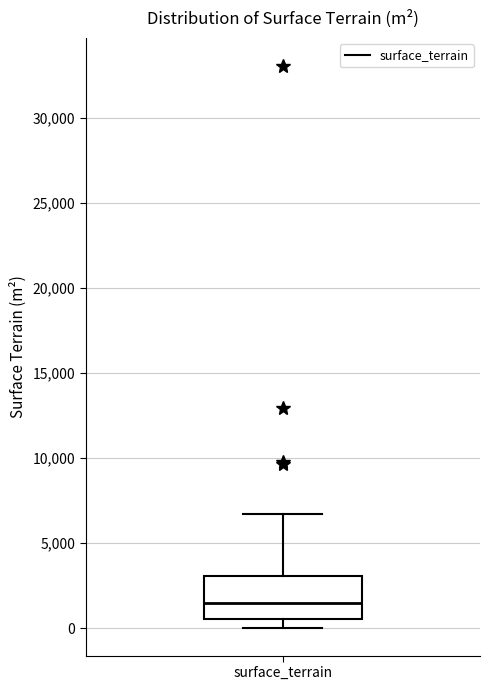

Transcribe this box plot: give where the median line is, the range the box spans, and where the two whiskers end, as read against the y-axis. The values are not printed on the chart, so give them approximately, as read against the axis.

median 1500, box 500 to 3000, whiskers 0 to 6500